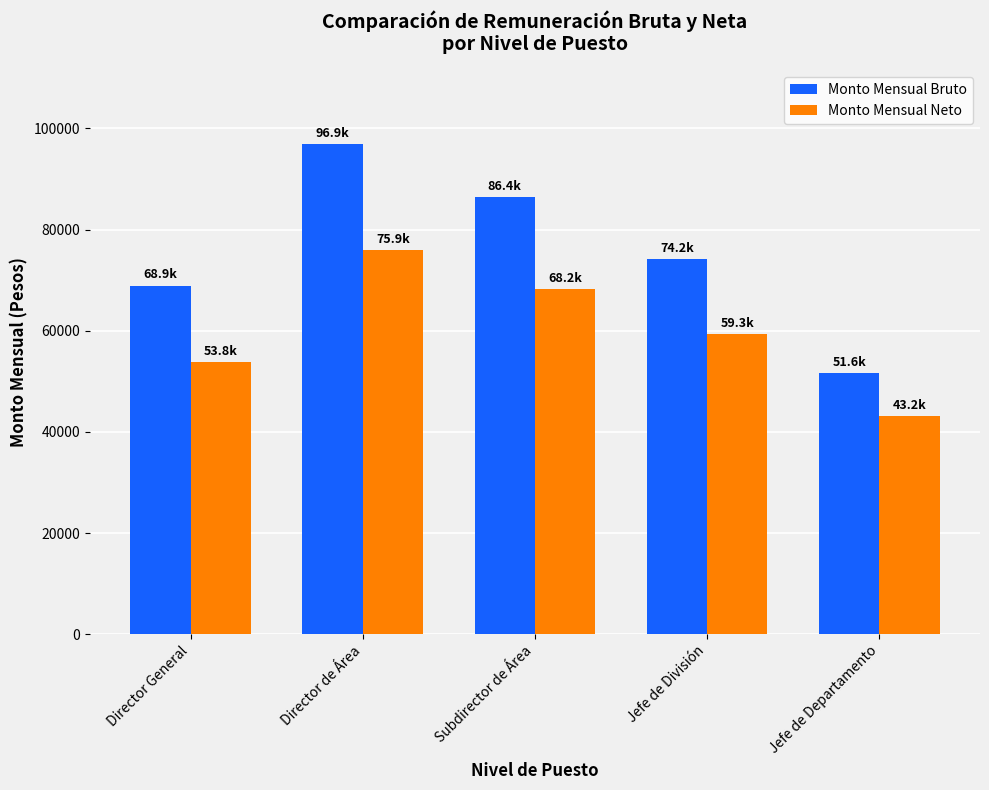

What is the spread (max minus min) of values at Director de Área?

20967.2